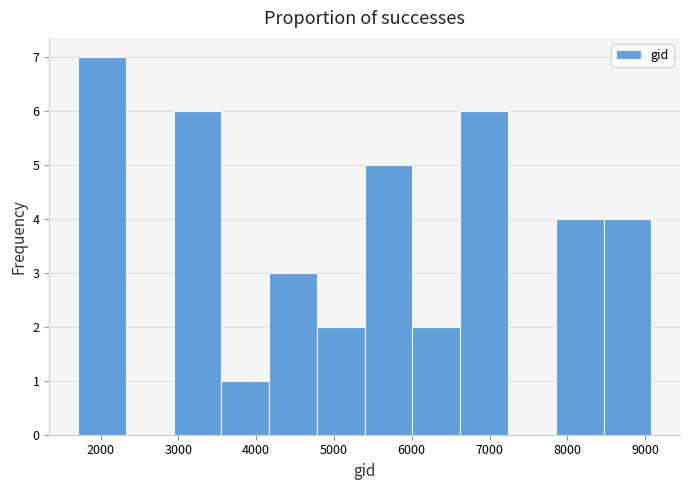

What is the height of the bar covering 6600 to 7200 on the x-axis? Neither the bar edges nor the heights are printed on the chart, so give them approximately, as read against the axes.

6